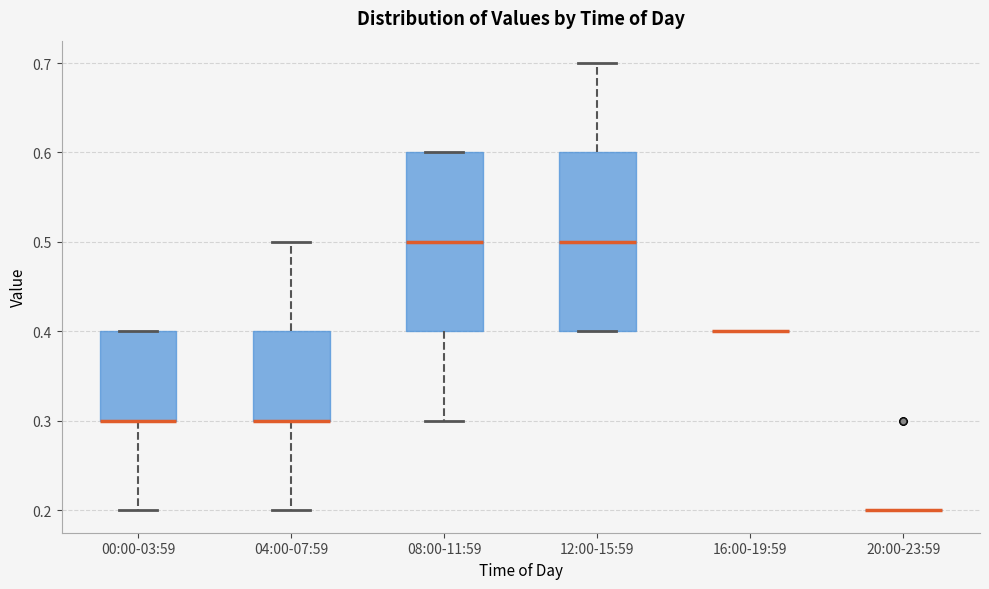

Reading left to right, read every box against the y-axis: the position of its median line, the range the box covers, and the ends of its whiskers. The values are not printed on the chart, so give them approximately, as read against the axis.

00:00-03:59: median 0.3 (drawn on the box's lower edge), box 0.3 to 0.4, whiskers 0.2 to 0.4
04:00-07:59: median 0.3 (drawn on the box's lower edge), box 0.3 to 0.4, whiskers 0.2 to 0.5
08:00-11:59: median 0.5, box 0.4 to 0.6, whiskers 0.3 to 0.6
12:00-15:59: median 0.5, box 0.4 to 0.6, whiskers 0.4 to 0.7
16:00-19:59: box collapsed to a line at 0.4, whiskers 0.4 to 0.4
20:00-23:59: box collapsed to a line at 0.2, whiskers 0.2 to 0.2